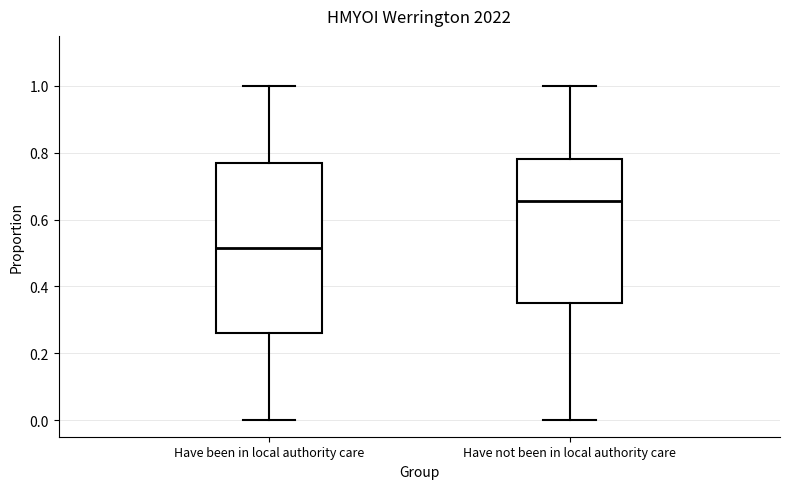

Where is the upper edge of the box for Have been in local authority care on the y-axis? The values are not printed on the chart, so give them approximately, as read against the axis.

0.78